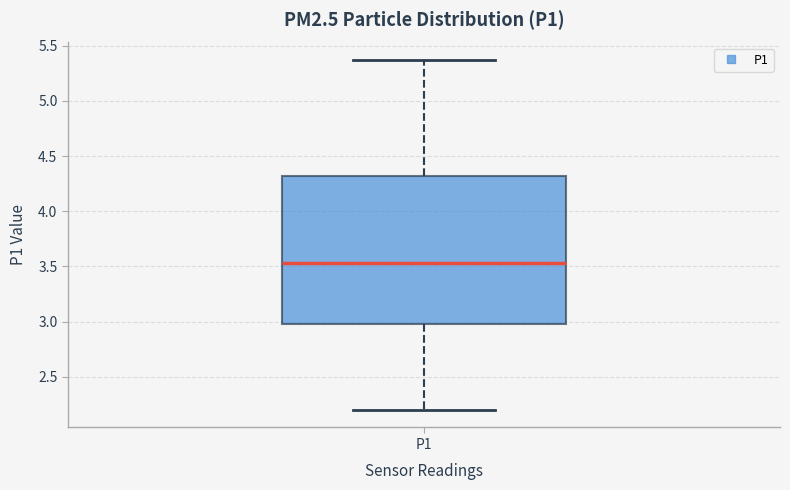

Transcribe this box plot: give where the median line is, the range the box spans, and where the two whiskers end, as read against the y-axis. The values are not printed on the chart, so give them approximately, as read against the axis.

median 3.55, box 3.00 to 4.30, whiskers 2.20 to 5.35